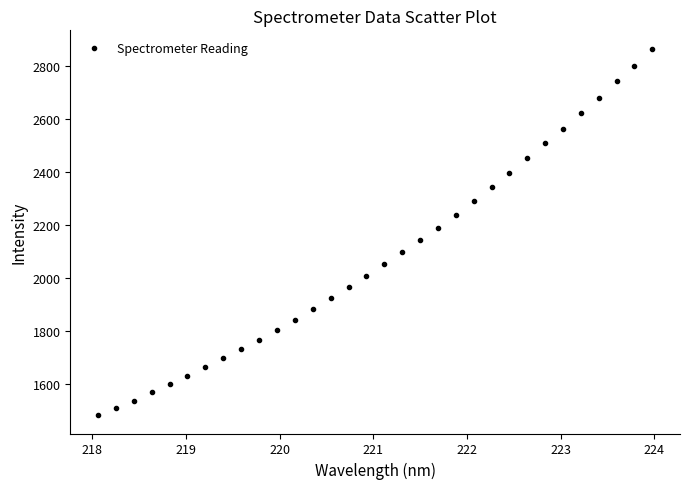

What is the range of Y values (max minus min)?

1383.4